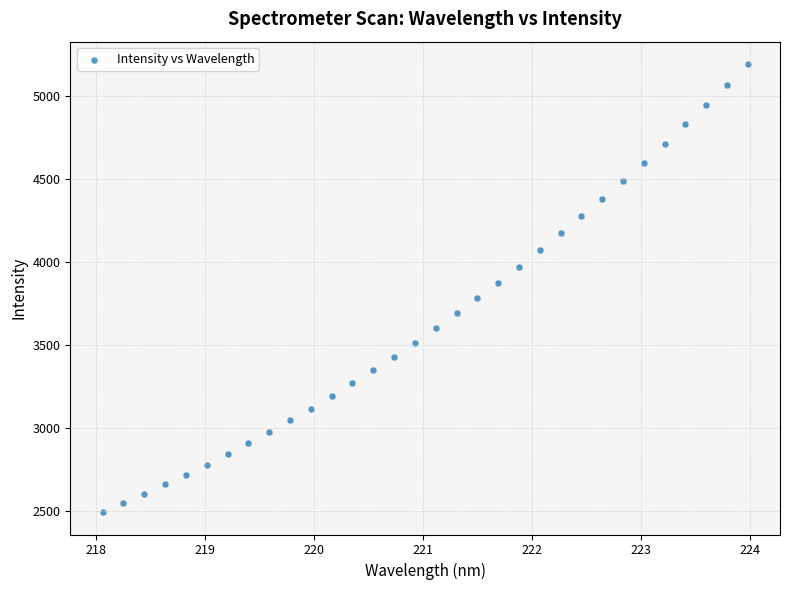

What is the range of X values (max minus min)?

5.9